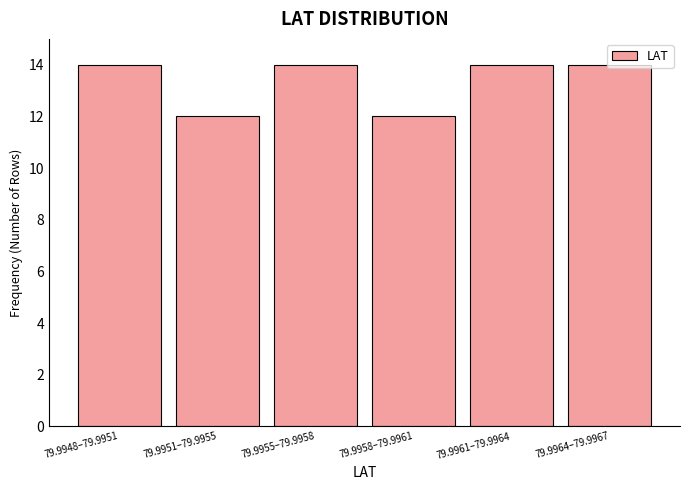

What is the label of the 1st bar from the left?

79.9948–79.9951